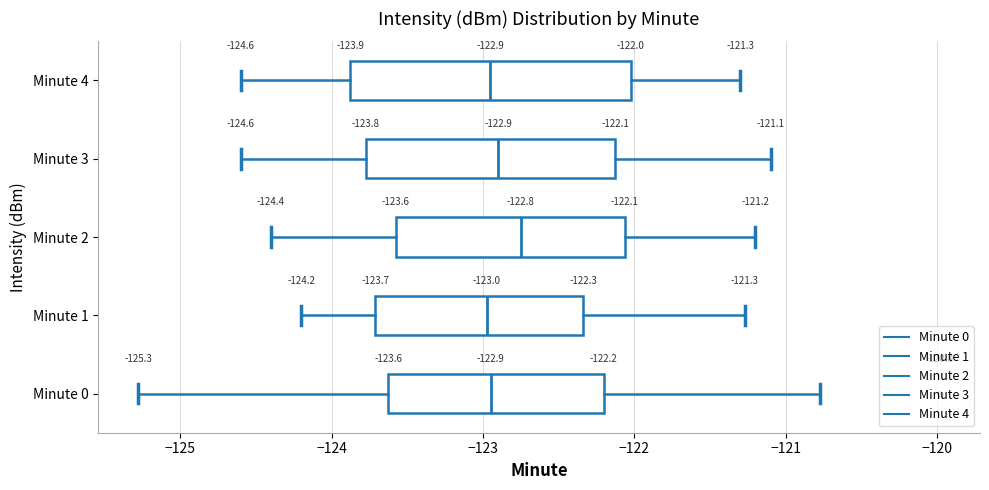

Comparing the boxes themselves (not the whiskers), which one is the widest?

Minute 4